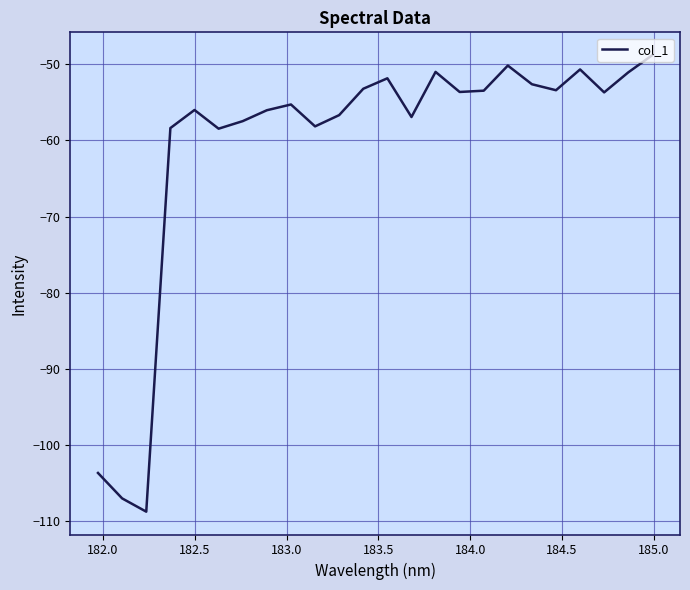

What is the difference between the maximum and minimum values?

60.0